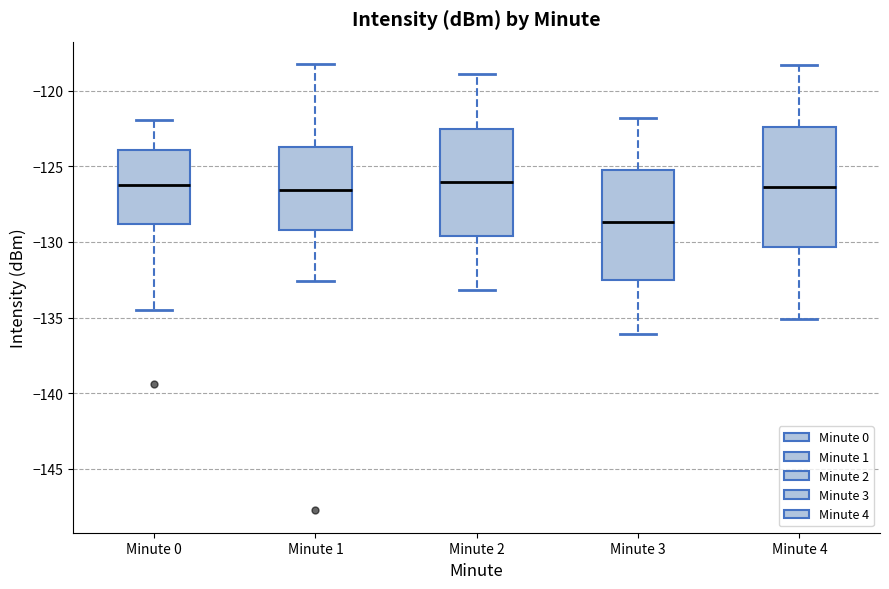

Where is the lower edge of the box for Minute 0 on the y-axis? The values are not printed on the chart, so give them approximately, as read against the axis.

-129.0